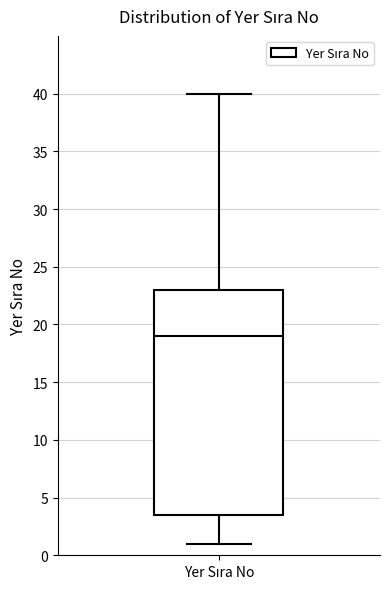

Transcribe this box plot: give where the median line is, the range the box spans, and where the two whiskers end, as read against the y-axis. The values are not printed on the chart, so give them approximately, as read against the axis.

median 19.0, box 3.5 to 23.0, whiskers 1.0 to 40.0